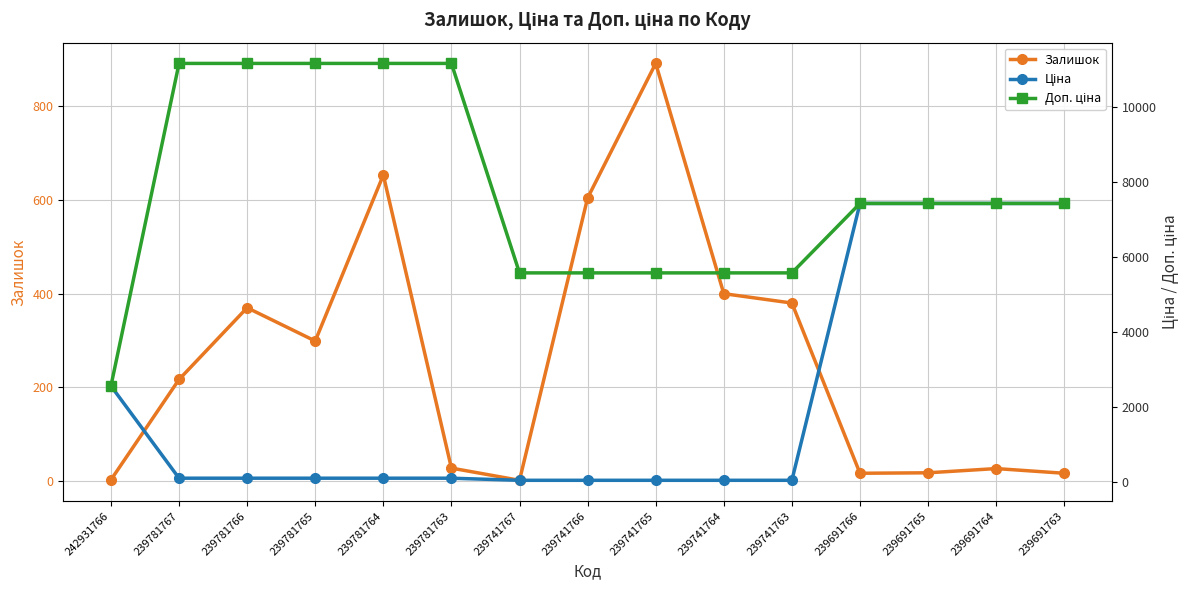

Which series ends up on top after the final intersection of Залишок and Ціна?

Ціна